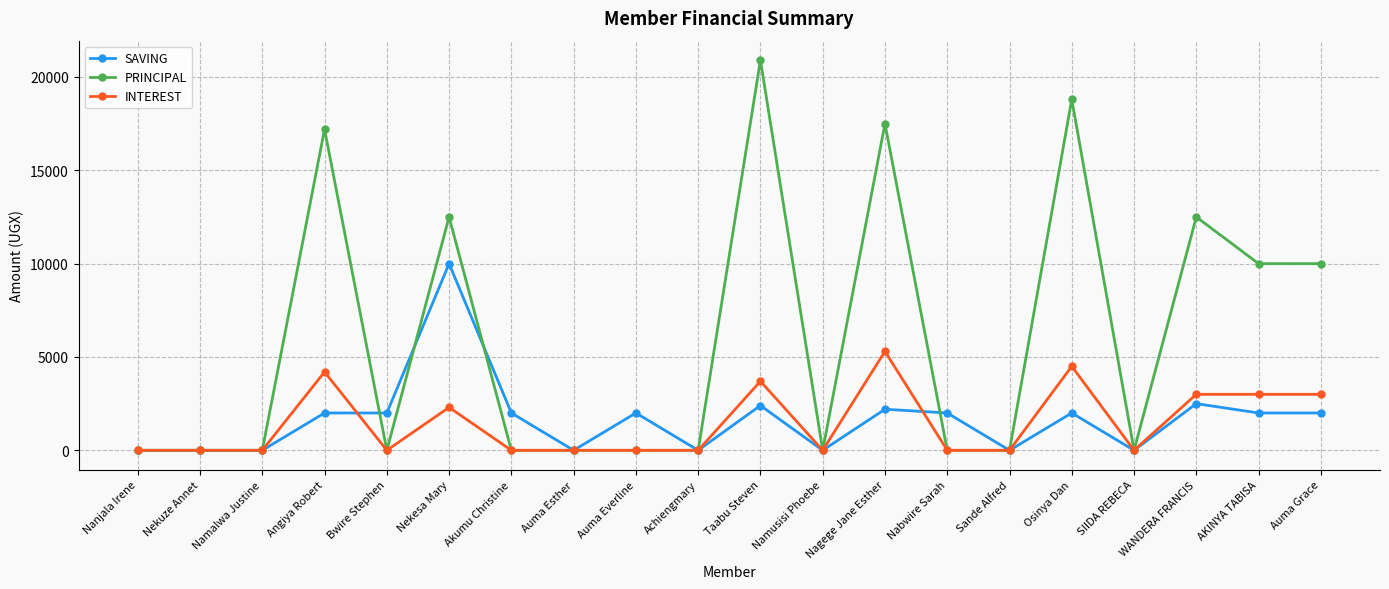

What is the difference between the maximum and second lowest values in the SAVING series?

10000